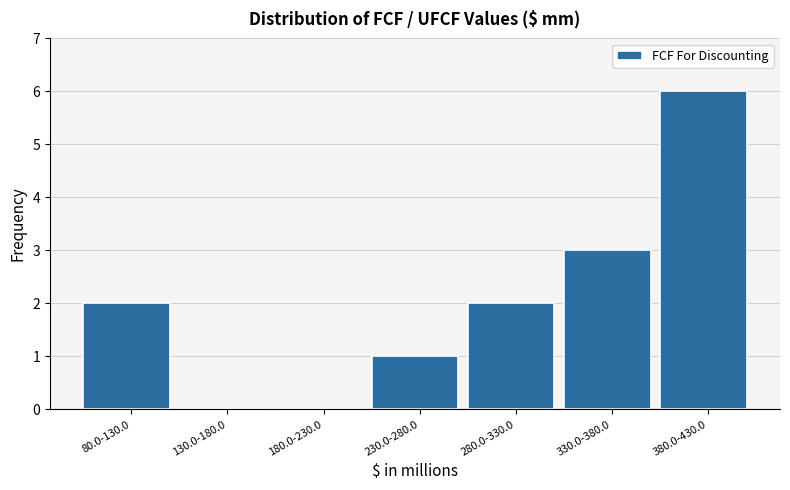

Reading left to right, what are all the values shown in this chart?

80.0-130.0=2	130.0-180.0=0	180.0-230.0=0	230.0-280.0=1	280.0-330.0=2	330.0-380.0=3	380.0-430.0=6